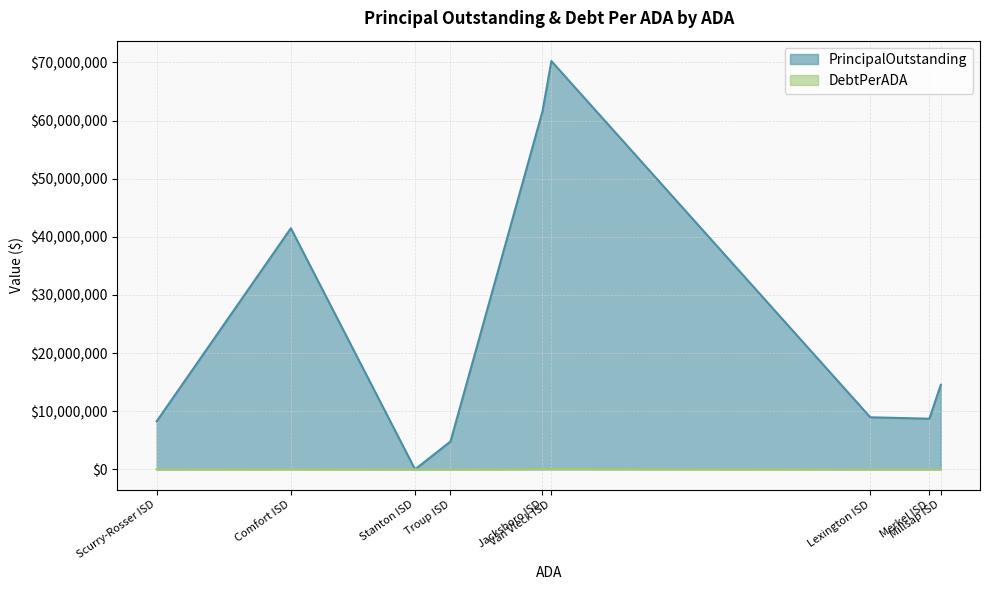

What is the sum of the DebtPerADA values at Troup ISD and Lexington ISD?

13722.2